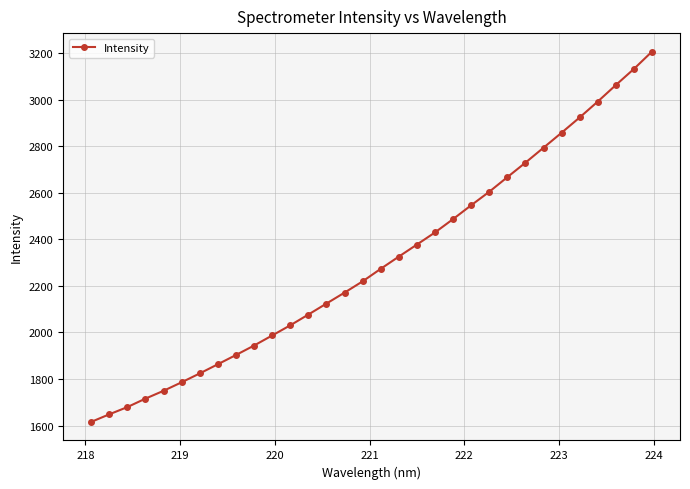

What is the value of the 16th point from the left?

2219.5